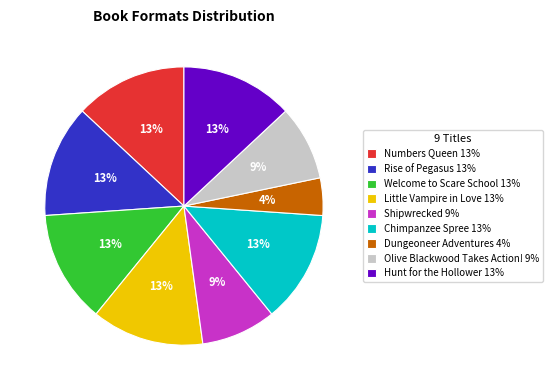

To the nearest percent, what is the average slice percentage?

11%